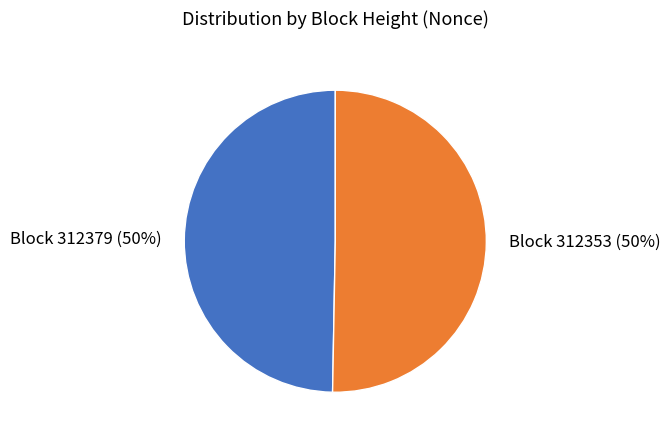

How many slices are in this pie chart?

2